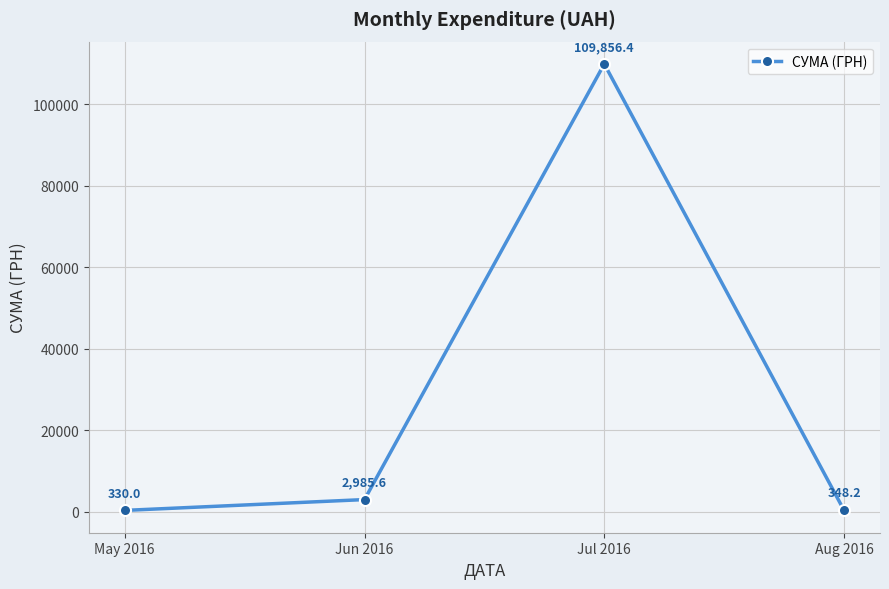

At which category does the chart reach its minimum across all series?

May 2016